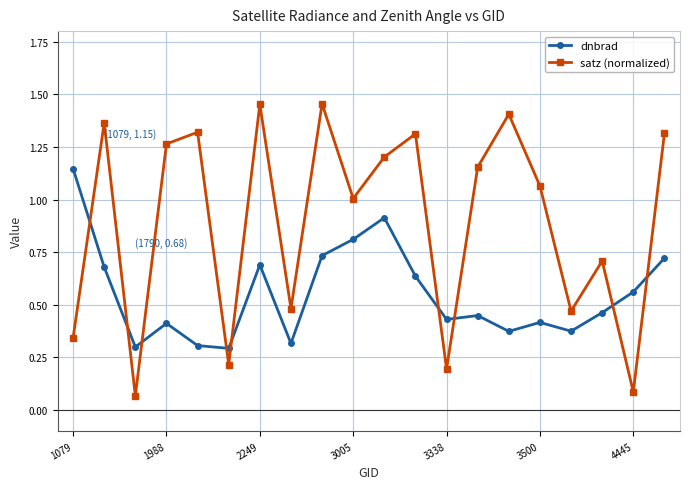

At how many categories does at least one series exceed 0?

20